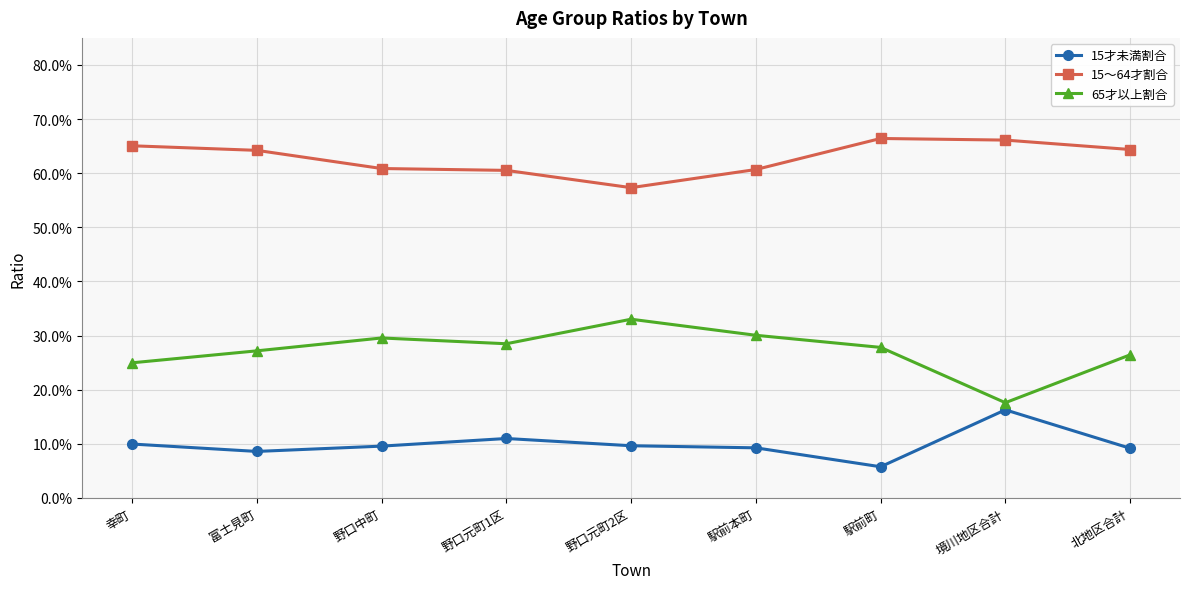

What are all the series names shown in the legend?

15才未満割合, 15～64才割合, 65才以上割合